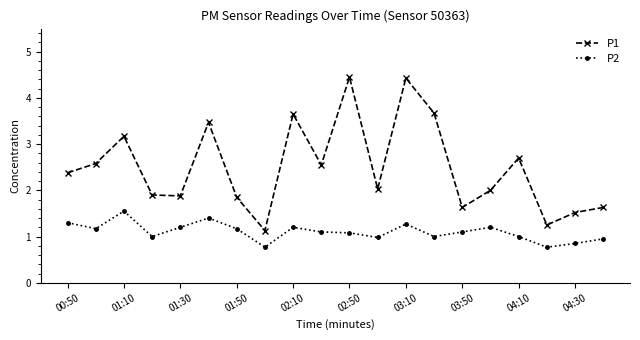

What is the greatest value displayed?

4.5